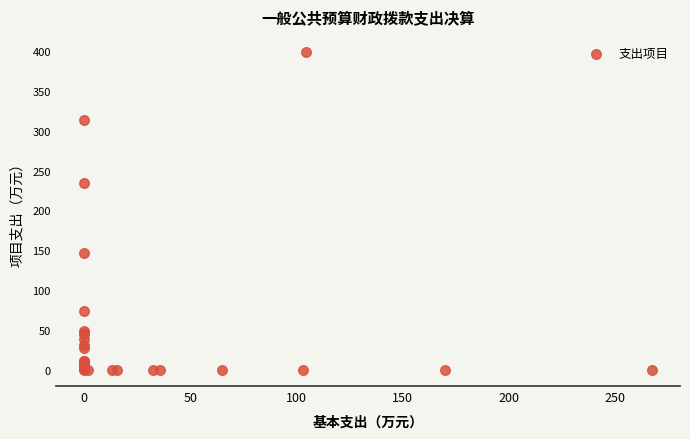

What Y value in the scatter plot is closest to 199?

233.8